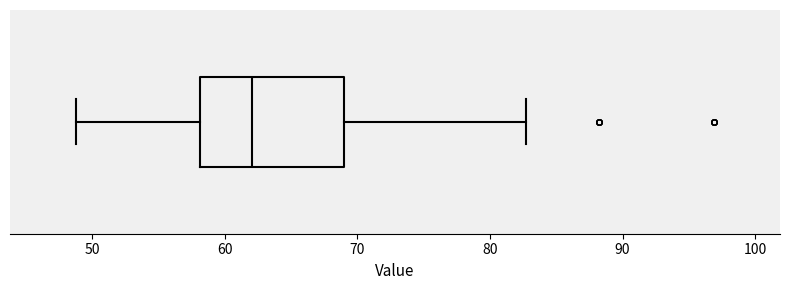

Where does the right whisker of the box end on the x-axis? The values are not printed on the chart, so give them approximately, as read against the axis.

83